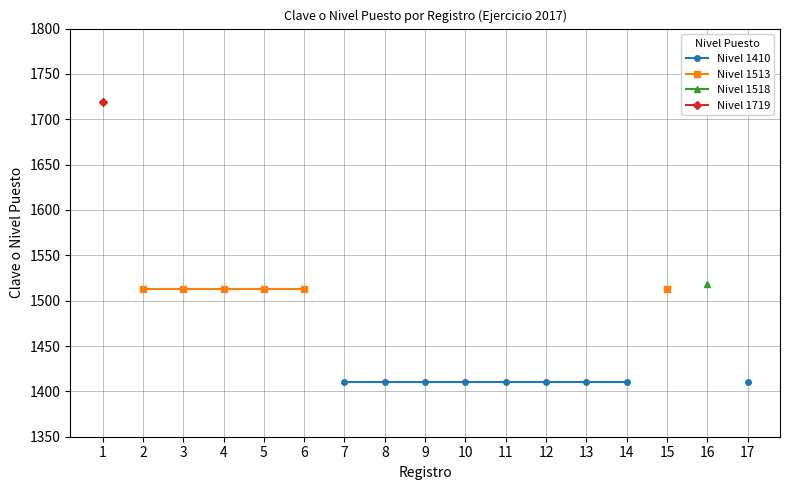

True or false: Nivel 1410 and Nivel 1513 cross at least once.

False